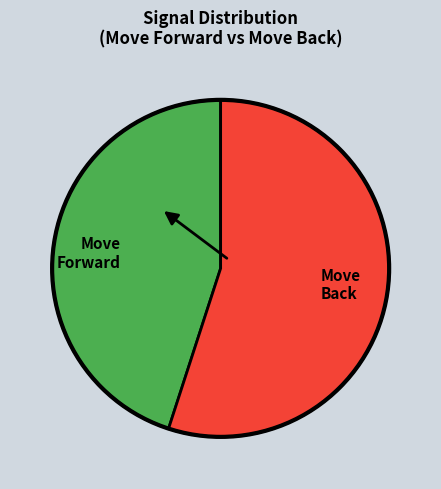

Which has a higher value, Move Back or Move Forward?

Move Back